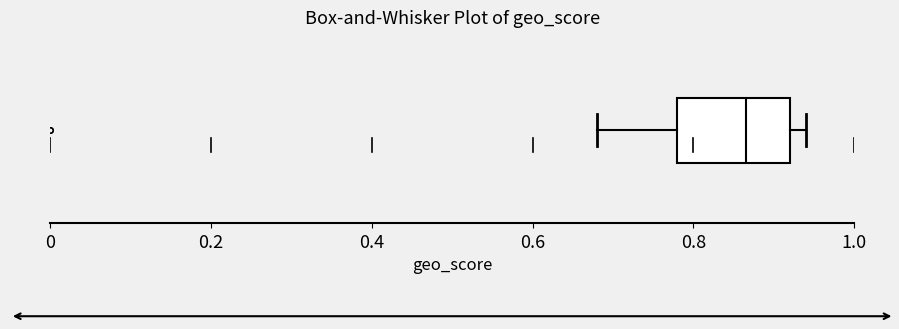

Where is the right edge of the box on the x-axis? The values are not printed on the chart, so give them approximately, as read against the axis.

0.92